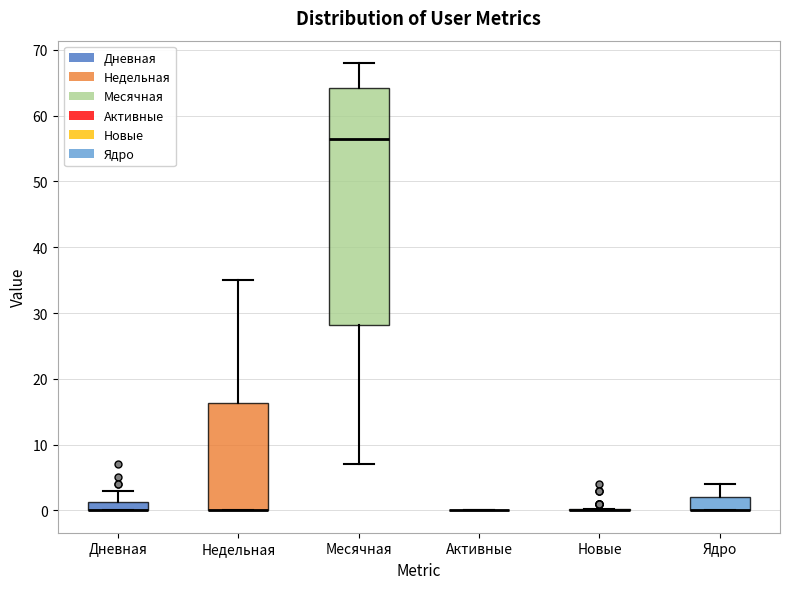

Which box is the tallest, from its lower edge to its upper edge?

Месячная